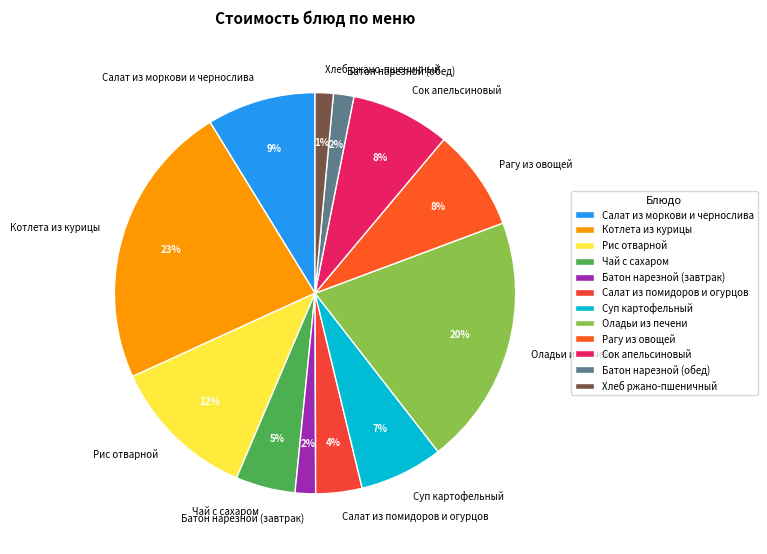

Is it true that Рис отварной is 2% of the pie?

False